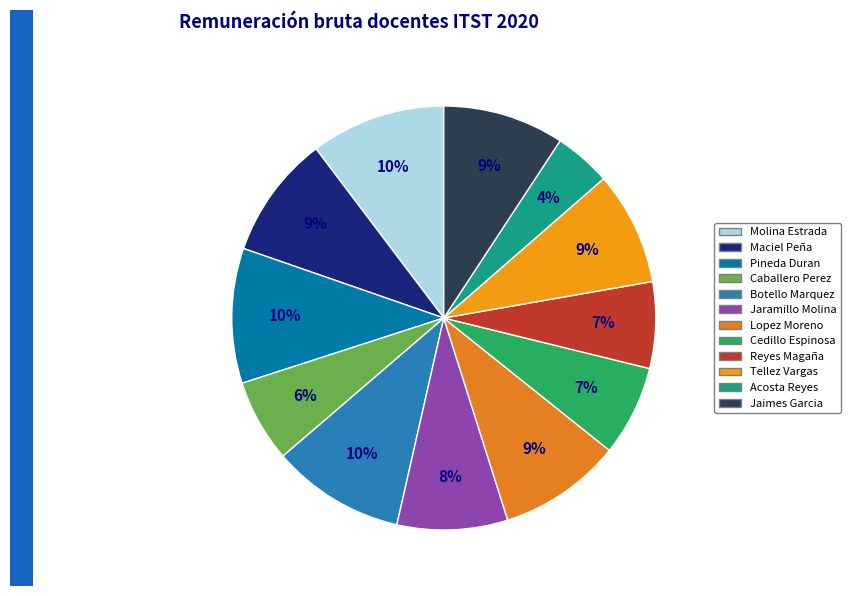

Do Botello Marquez and Jaramillo Molina together represent more than half of the pie?

No